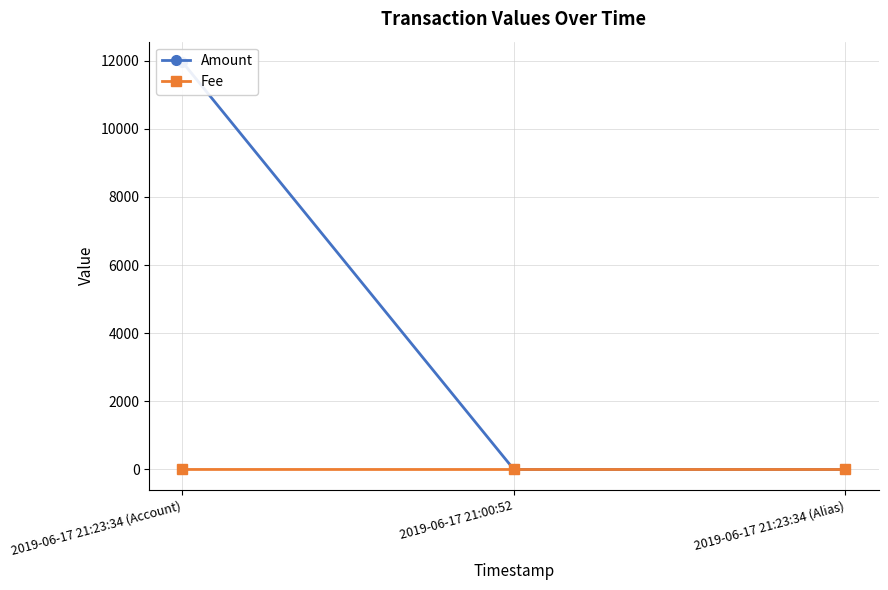

What position from the right is 2019-06-17 21:23:34 (Alias)?

1